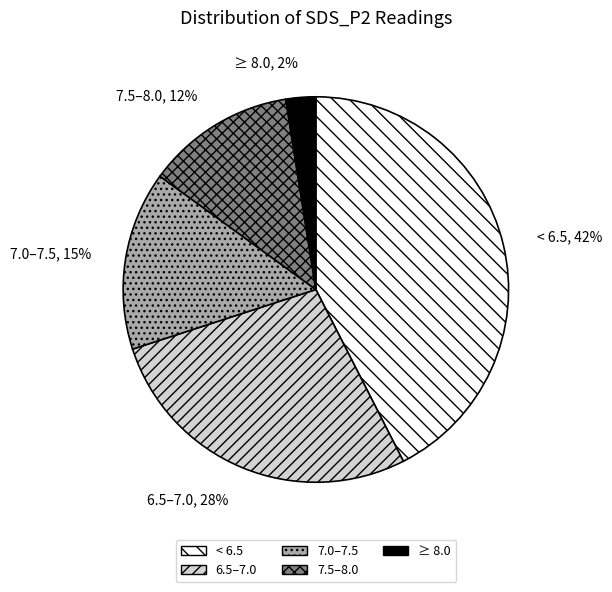

Between ≥ 8.0 and 6.5–7.0, which is larger?

6.5–7.0